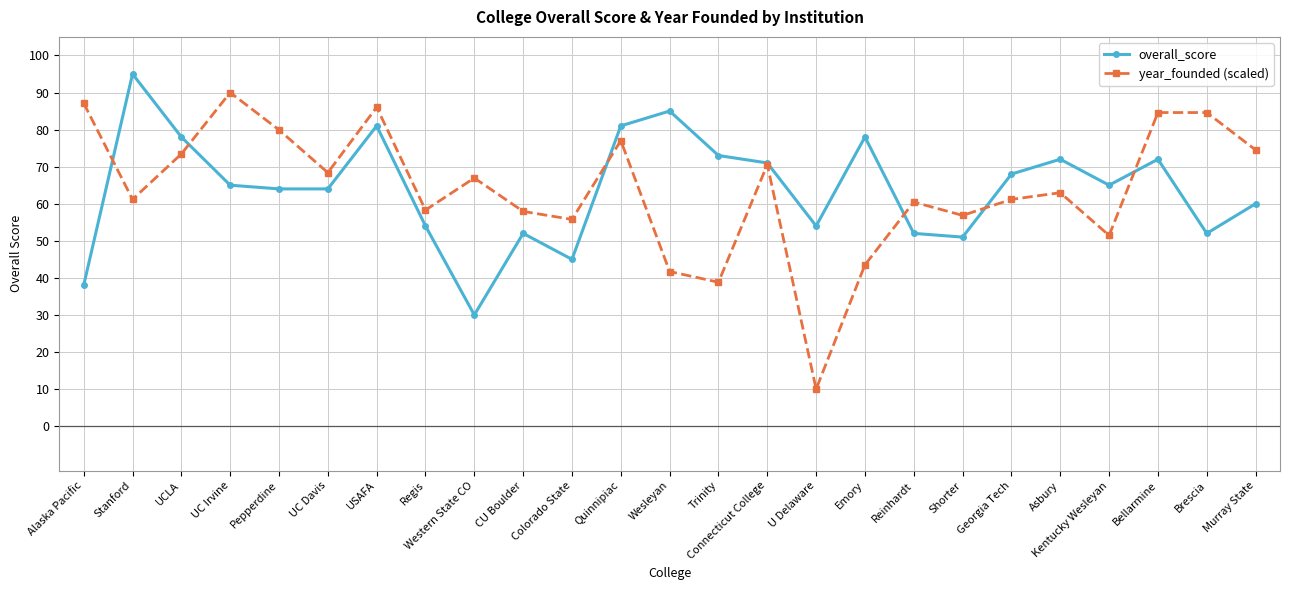

True or false: overall_score and year_founded (scaled) cross at least once.

True